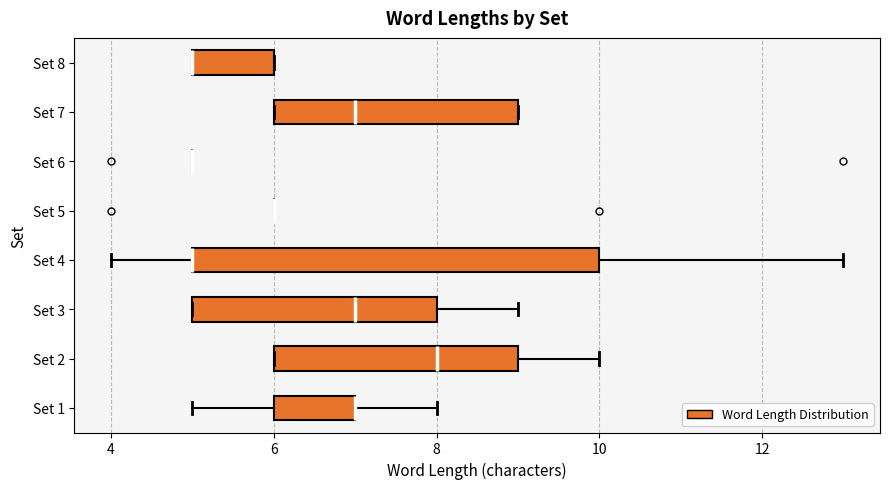

Reading bottom to top, read every box against the x-axis: the position of its median line, the range the box covers, and the ends of its whiskers. The values are not printed on the chart, so give them approximately, as read against the axis.

Set 1: median 7 (drawn on the box's right edge), box 6 to 7, whiskers 5 to 8
Set 2: median 8, box 6 to 9, whiskers 6 to 10
Set 3: median 7, box 5 to 8, whiskers 5 to 9
Set 4: median 5 (drawn on the box's left edge), box 5 to 10, whiskers 4 to 13
Set 5: box collapsed to a line at 6, whiskers 6 to 6
Set 6: box collapsed to a line at 5, whiskers 5 to 5
Set 7: median 7, box 6 to 9, whiskers 6 to 9
Set 8: median 5 (drawn on the box's left edge), box 5 to 6, whiskers 5 to 6